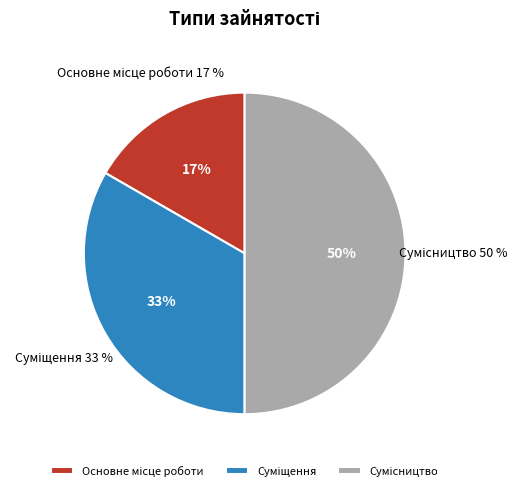

Does any single category account for the majority?

No